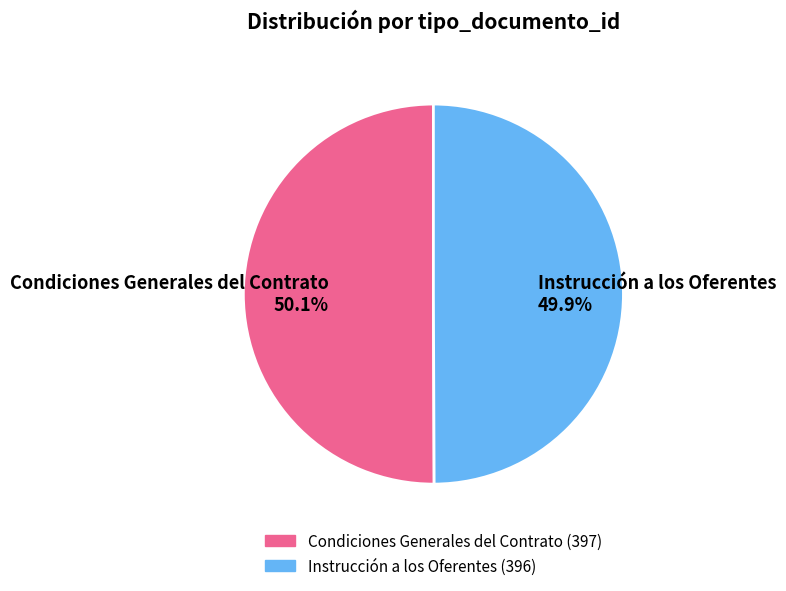

Approximately how many times larger is the value at Instrucción a los Oferentes compared to Condiciones Generales del Contrato?

1.0